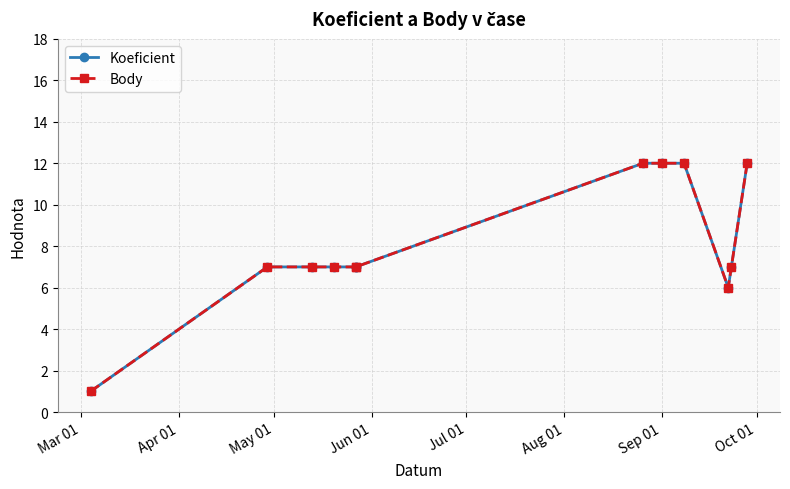

What is the minimum value for Koeficient?

1